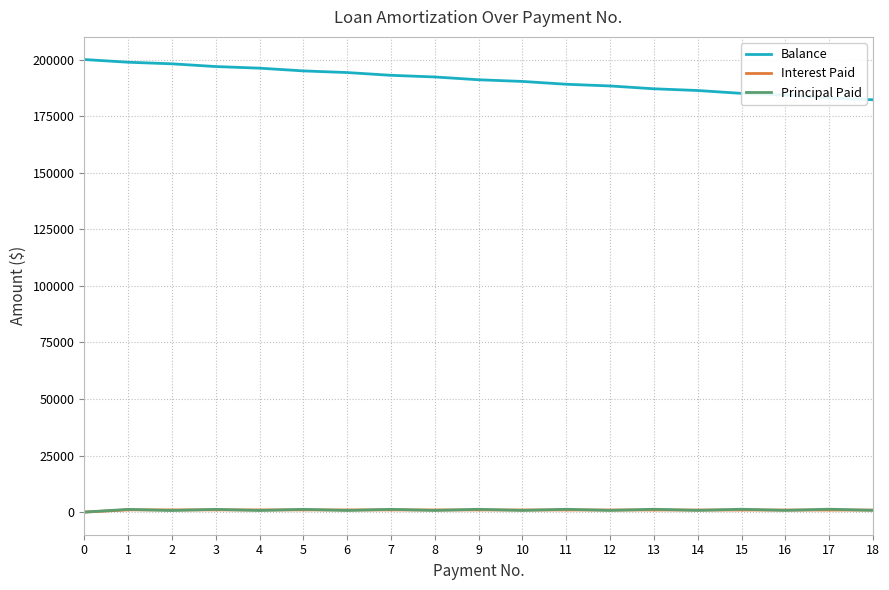

What is the highest value of the Balance series?

200000.0